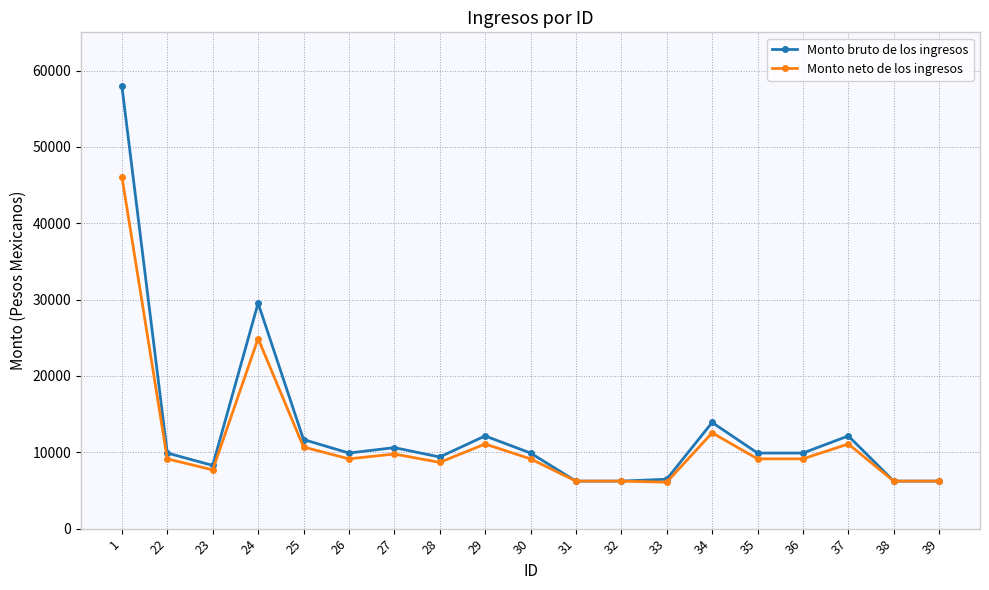

What is the difference between the second highest and second lowest values in the Monto bruto de los ingresos series?

23310.0